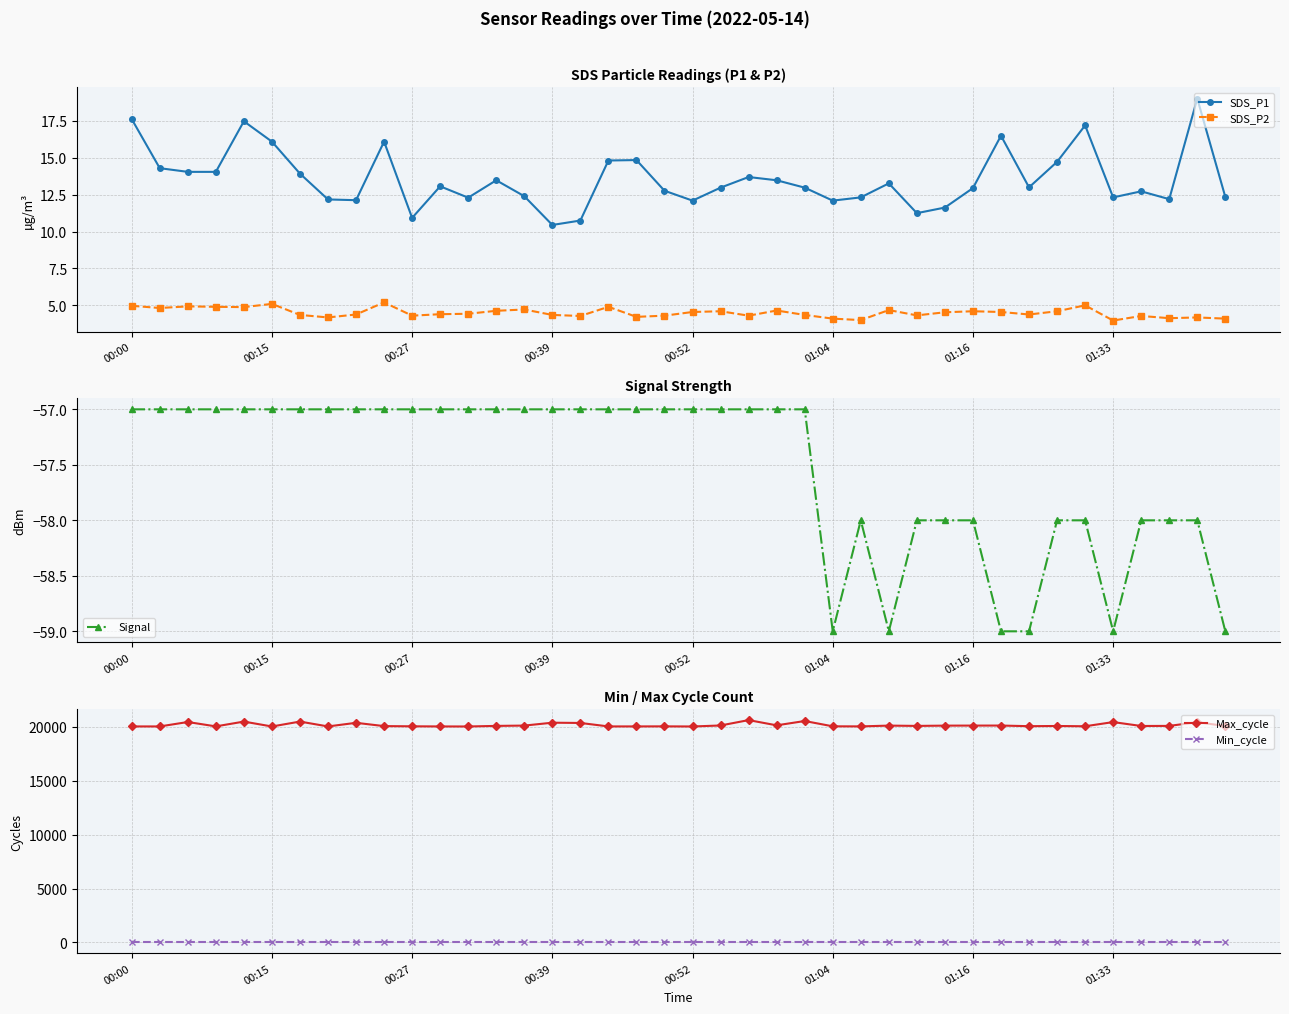

What is the highest value of the SDS_P1 series?

19.0